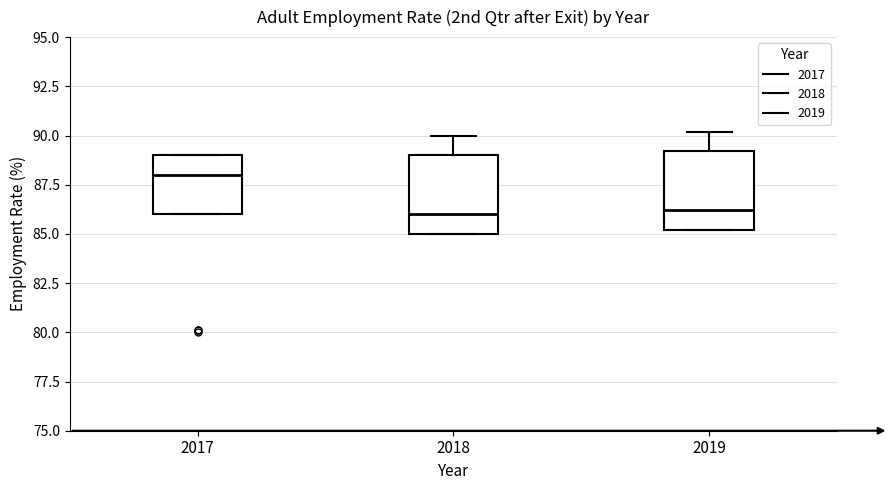

Where does the median line of the box at x = 2019 sit on the y-axis? The values are not printed on the chart, so give them approximately, as read against the axis.

86